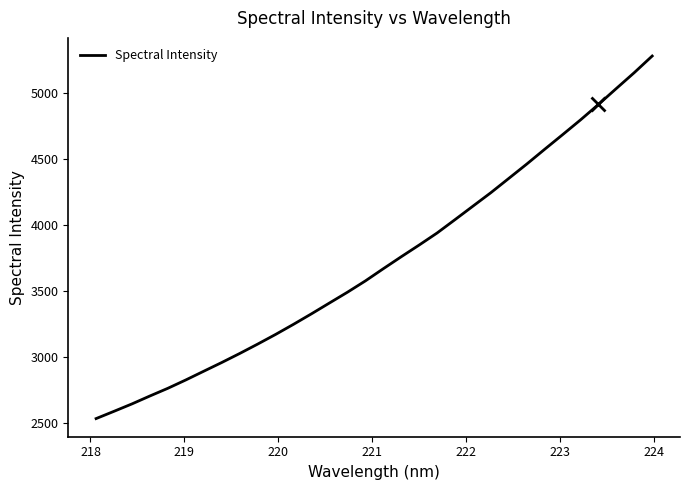

What is the difference between the maximum and minimum values?

2747.5